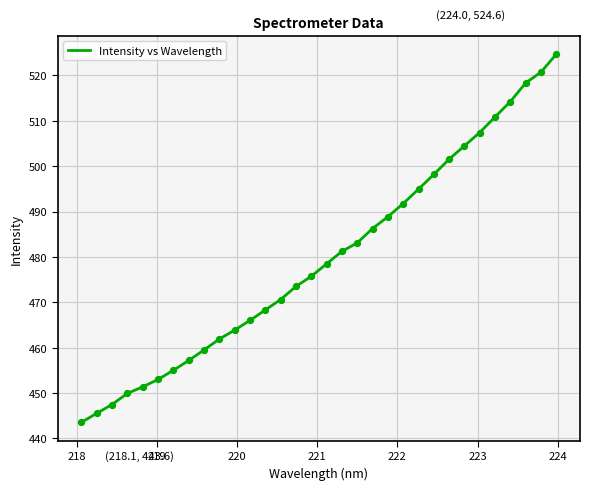

What is the maximum value shown in the chart?

524.6